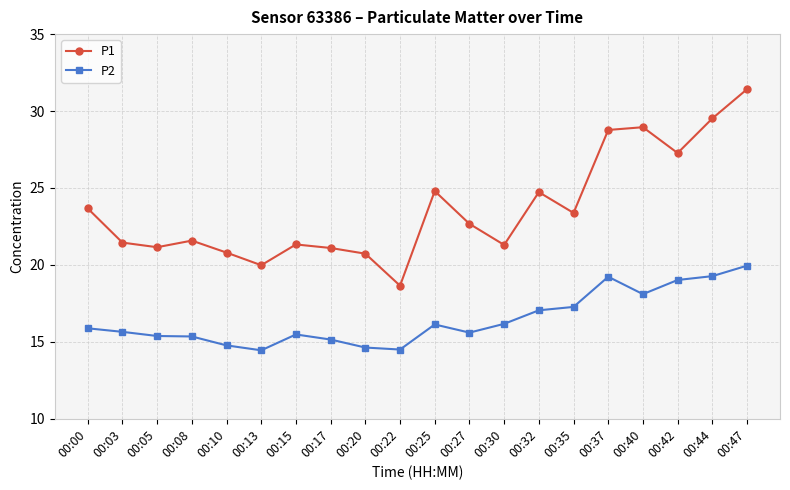

Which series has the largest total across all categories?

P1